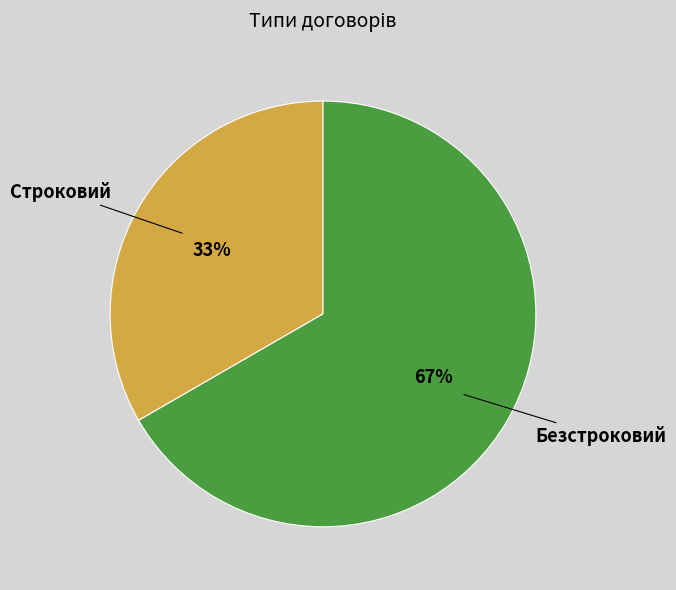

Is the sum of Безстроковий and Строковий greater than half?

Yes